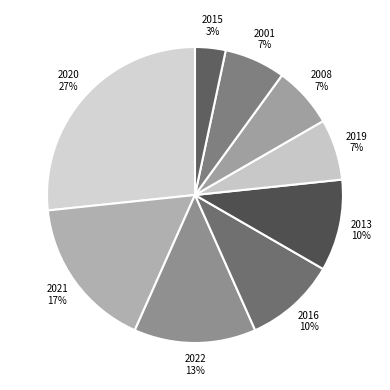

Count the number of slices in the pie.

9